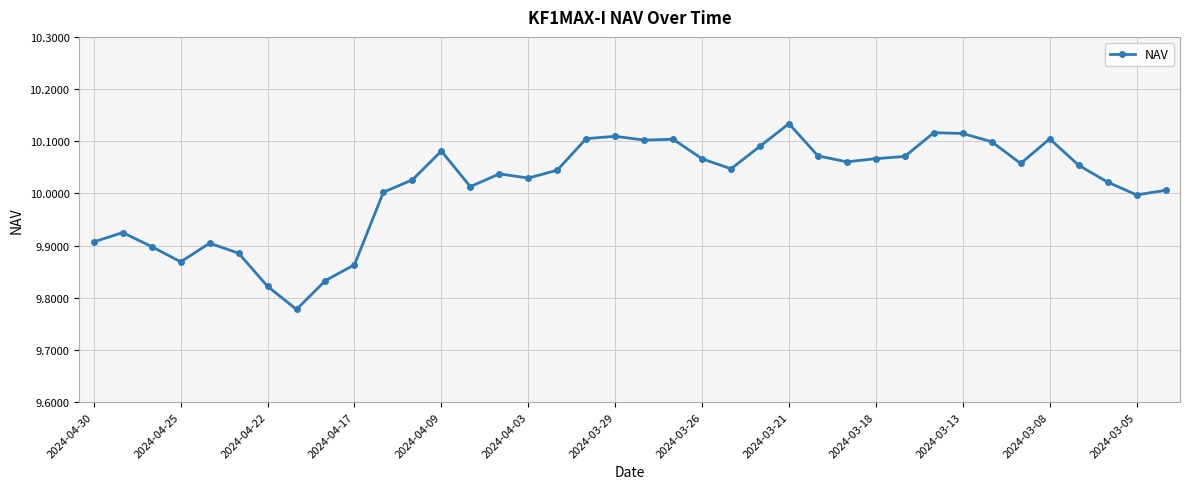

What is the difference between the maximum and minimum values?

0.4